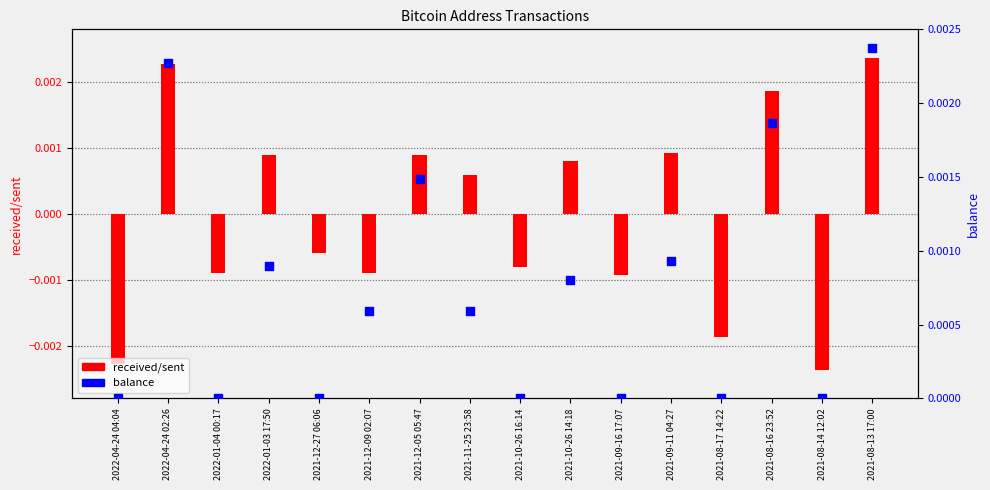

Which series has the largest Y range (max minus min)?

received/sent